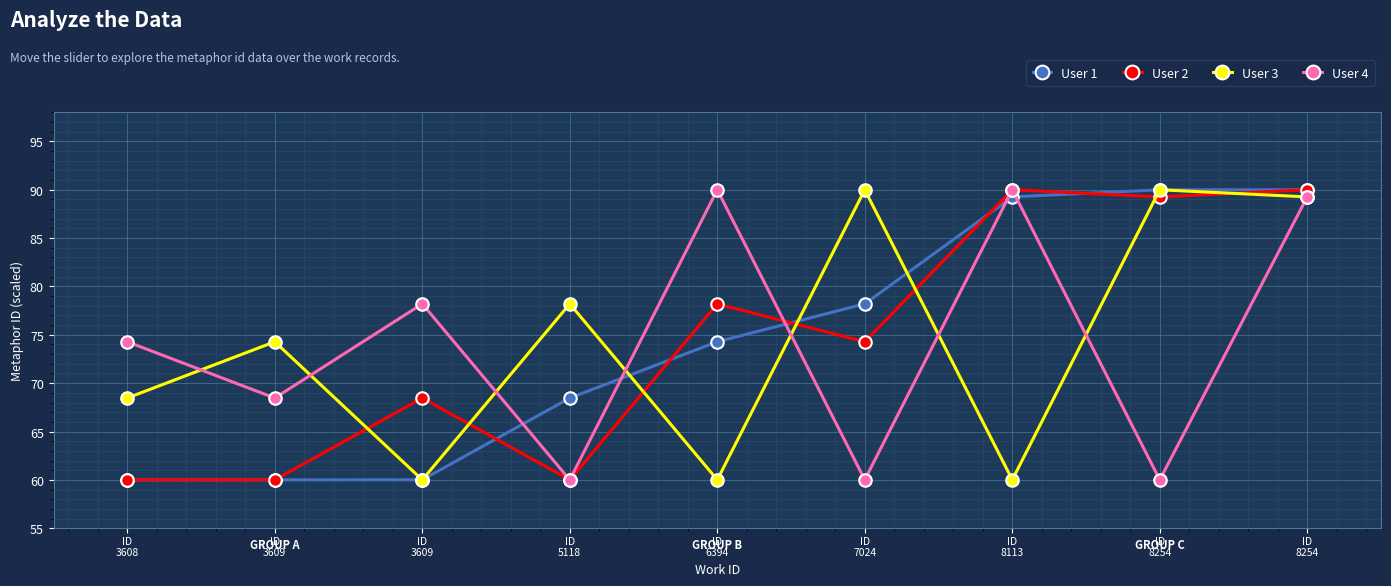

What is the difference between the maximum and minimum values in the User 2 series?

30.0